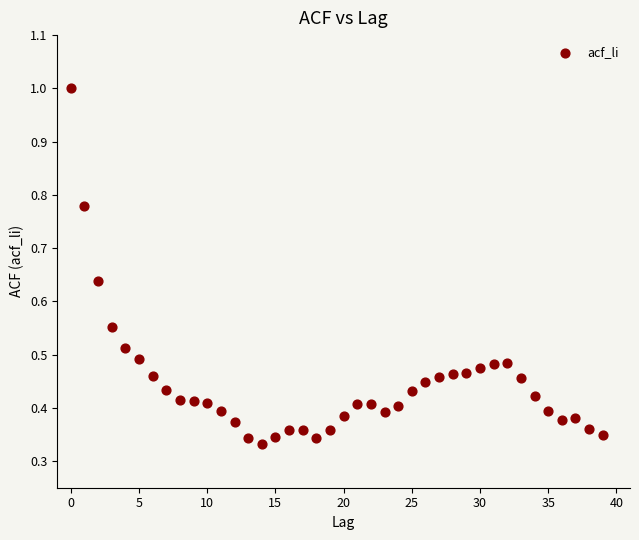

What is the range of Y values (max minus min)?

0.7